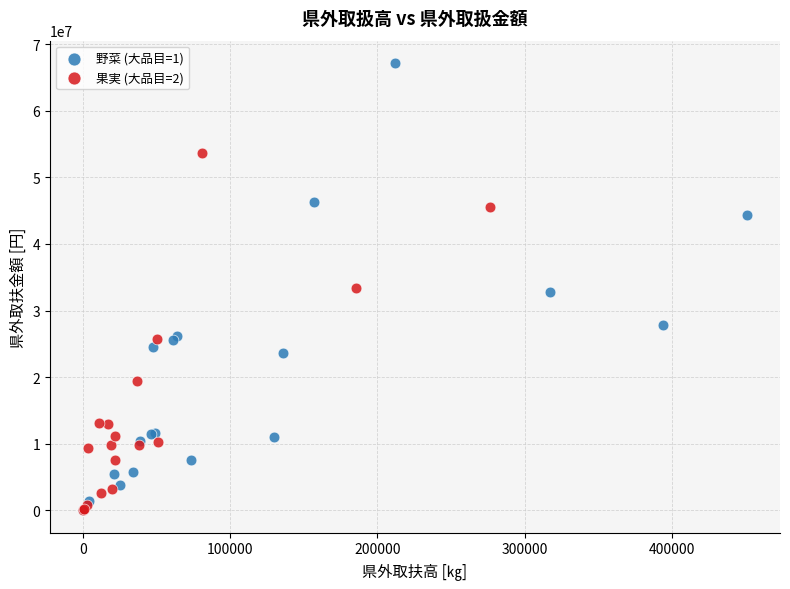

Which series reaches the maximum Y coordinate?

野菜 (大品目=1)